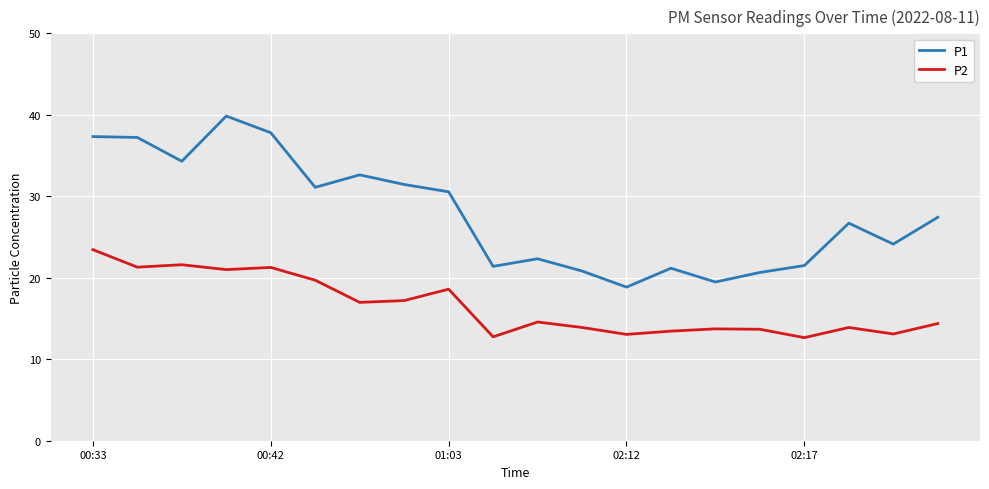

How many categories are shown in the chart?

20